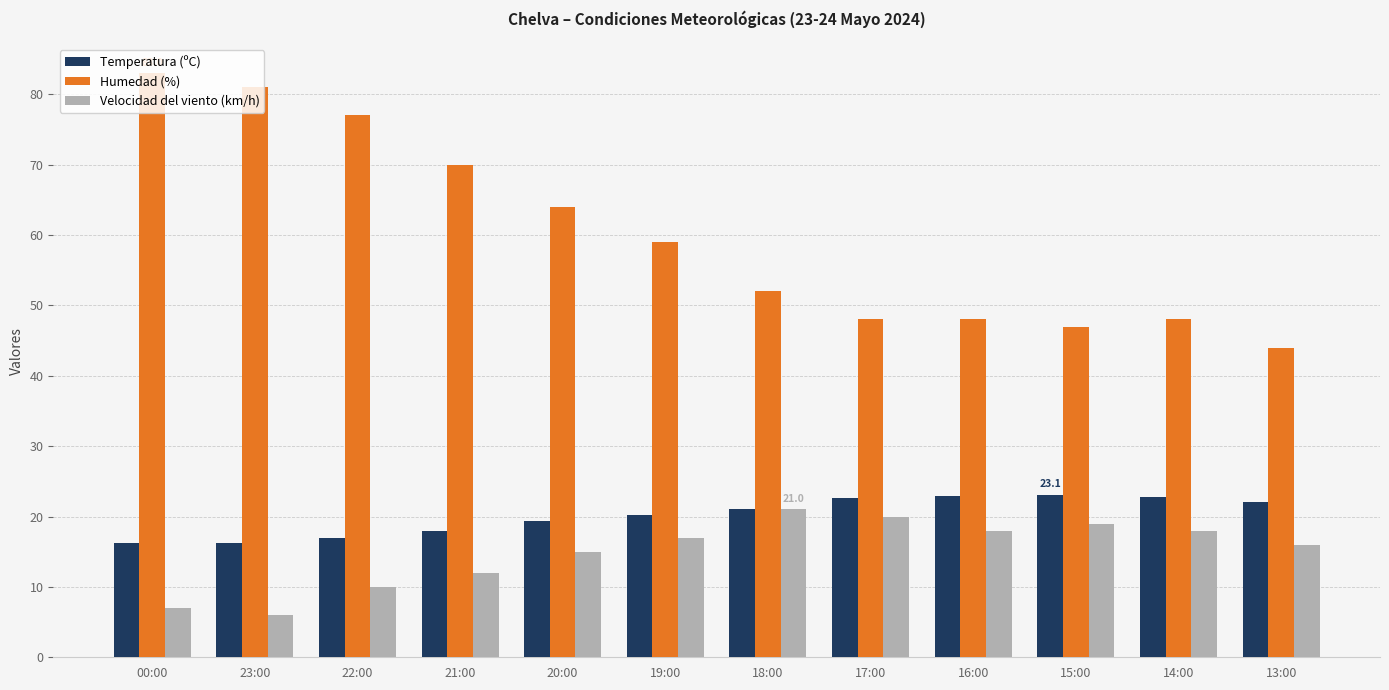

How many bars are there in each group?

3